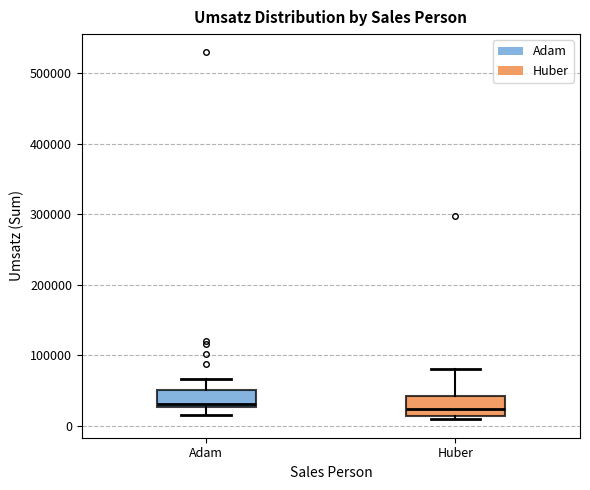

Reading left to right, transcribe this box plot: for each box, give where its median line is, the range the box spans, and where its two whiskers end, as read against the y-axis. The values are not printed on the chart, so give them approximately, as read against the axis.

Adam: median 30000 (just above the box's lower edge), box 30000 to 50000, whiskers 10000 to 70000
Huber: median 20000, box 10000 to 40000, whiskers 10000 (just below the box's lower edge) to 80000